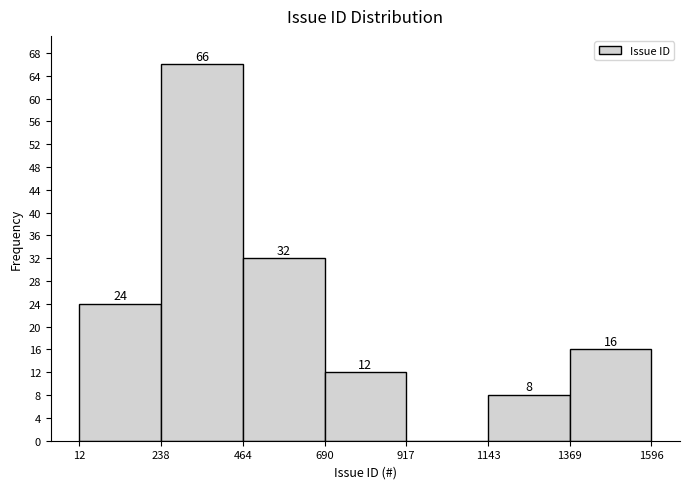

Over which range of the x-axis is the bar tallest?

238 to 464